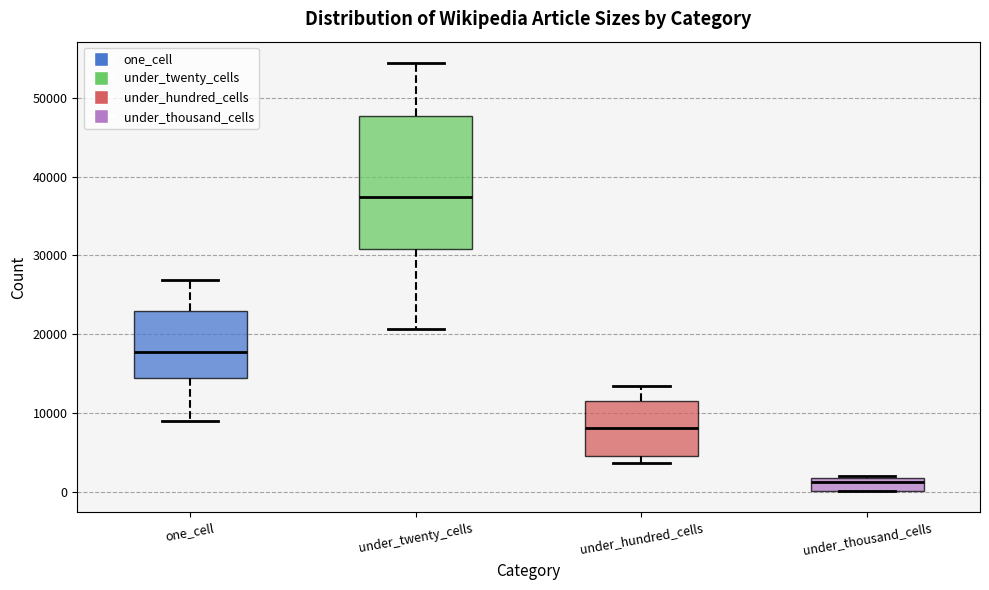

Reading left to right, transcribe this box plot: for each box, give where its median line is, the range the box spans, and where its two whiskers end, as read against the y-axis. The values are not printed on the chart, so give them approximately, as read against the axis.

one_cell: median 18000, box 14000 to 23000, whiskers 9000 to 27000
under_twenty_cells: median 37000, box 31000 to 48000, whiskers 21000 to 54000
under_hundred_cells: median 8000, box 5000 to 11000, whiskers 4000 to 13000
under_thousand_cells: median 1000, box 0 to 2000, whiskers 0 to 2000